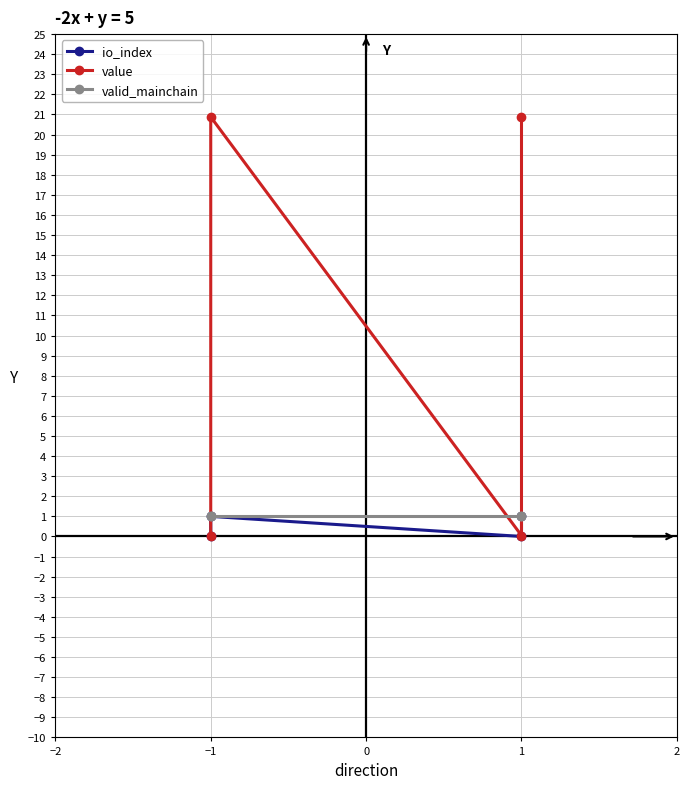

True or false: valid_mainchain and io_index cross at least once.

False